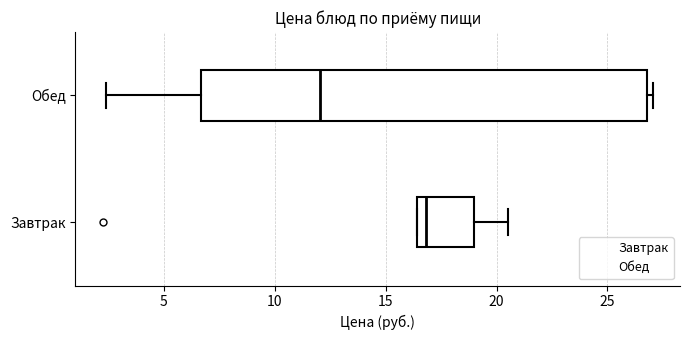

Reading bottom to top, transcribe this box plot: for each box, give where its median line is, the range the box spans, and where its two whiskers end, as read against the x-axis. The values are not printed on the chart, so give them approximately, as read against the axis.

Завтрак: median 17.0, box 16.5 to 19.0, whiskers 16.5 to 20.5
Обед: median 12.0, box 6.5 to 27.0, whiskers 2.5 to 27.0 (just right of the box's right edge)